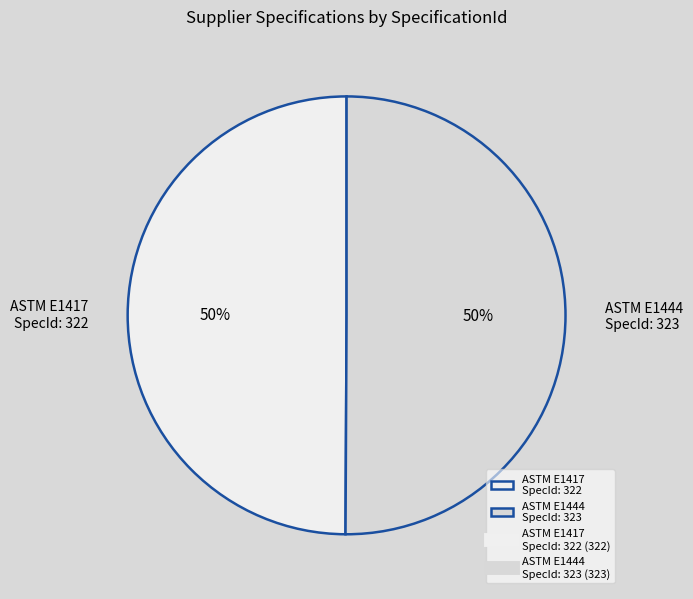

Count the number of slices in the pie.

2